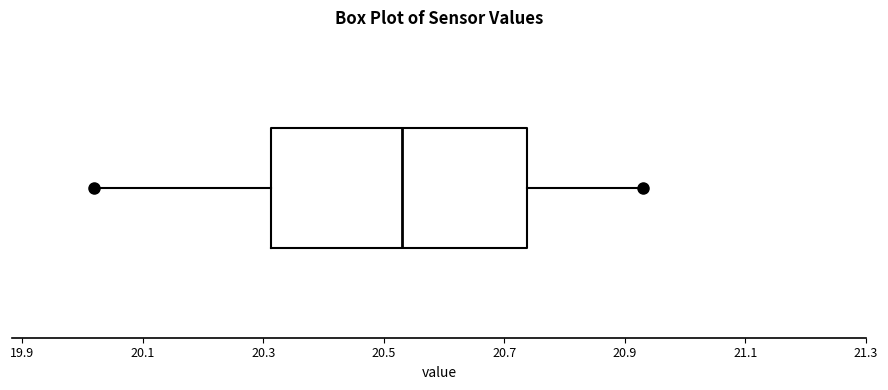

Read this box plot against the x-axis: the position of the median line, the range covered by the box, and the ends of both whiskers. The values are not printed on the chart, so give them approximately, as read against the axis.

median 20.54, box 20.32 to 20.74, whiskers 20.02 to 20.94